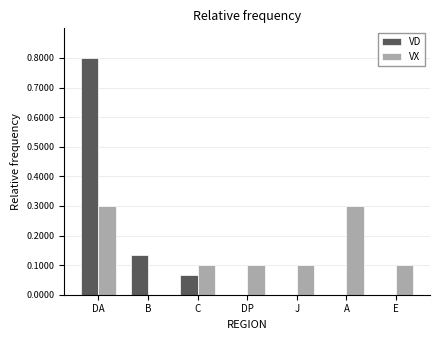

Between DA and C, which series saw the biggest shift?

VD